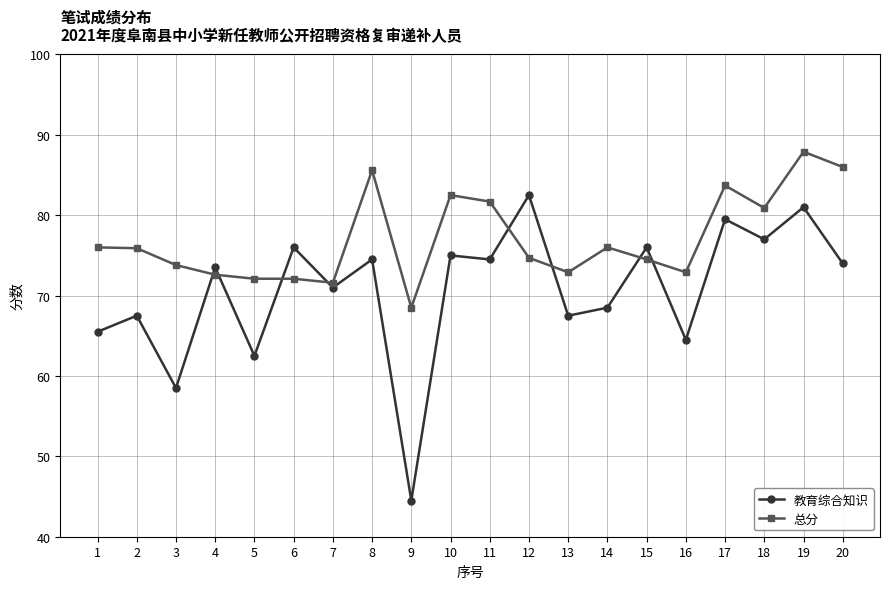

What are all the series names shown in the legend?

教育综合知识, 总分